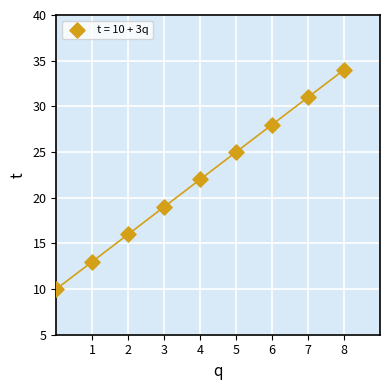

What is the average Y value?

22